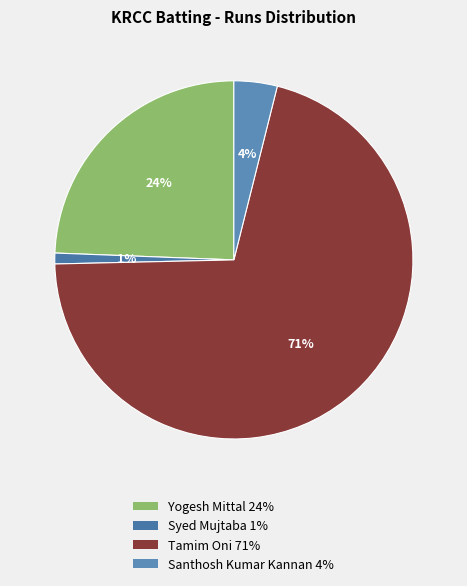

To the nearest percent, what is the difference between the largest and smallest slice percentages?

70%